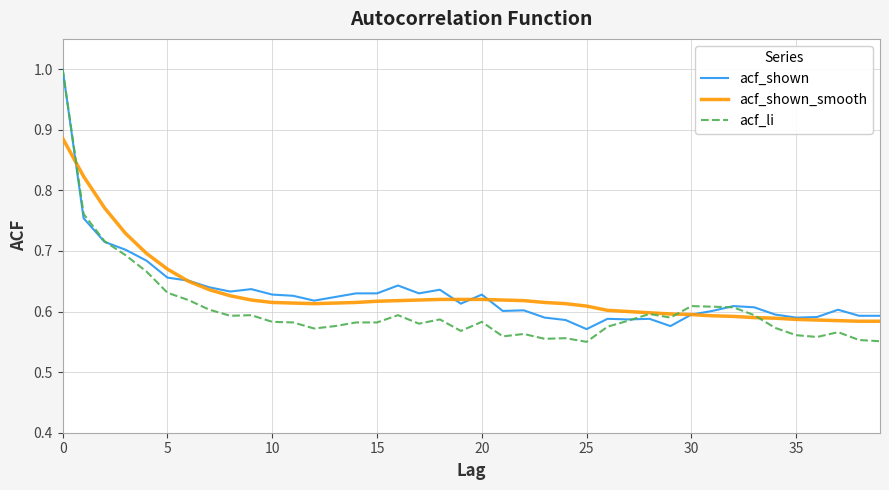

How many lines are shown in the chart?

3